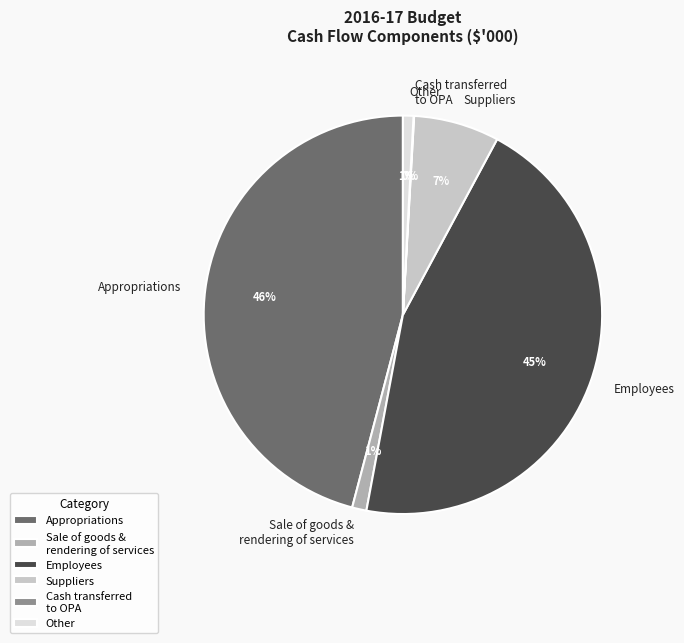

To the nearest percent, what is the average slice percentage?

17%